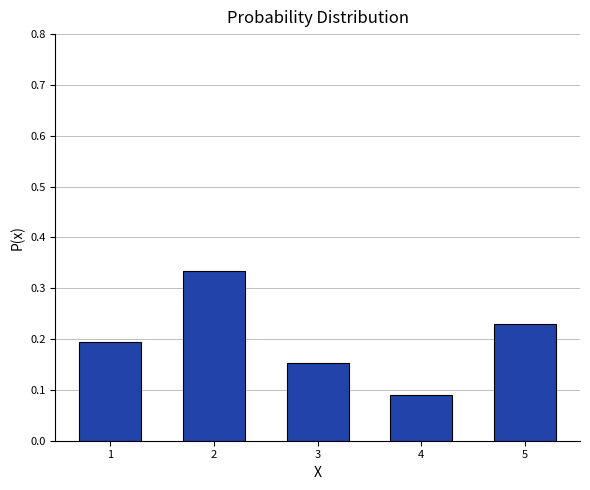

Where is the data nearest to the value 0?

4